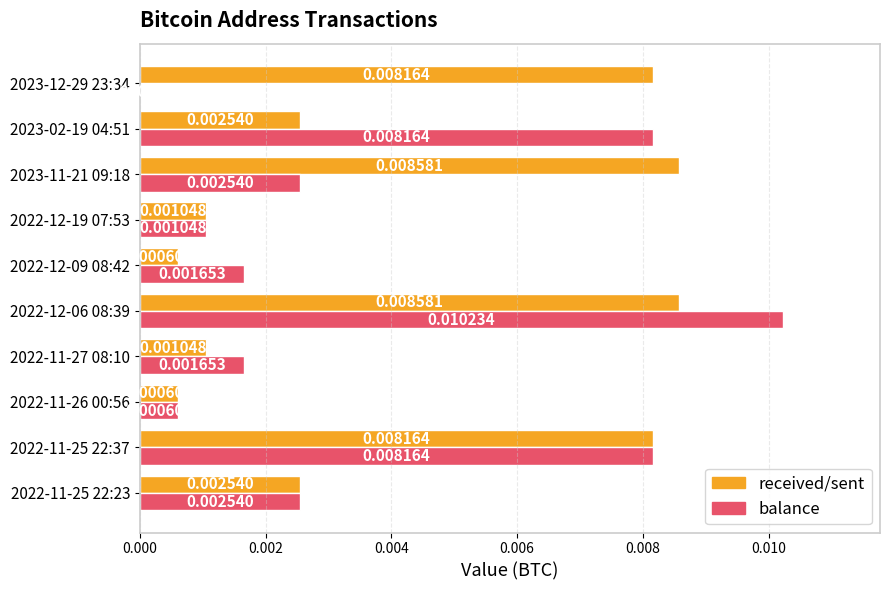

Is the value of received/sent at 2022-11-26 00:56 greater than the value of balance at 2023-12-29 23:34?

Yes